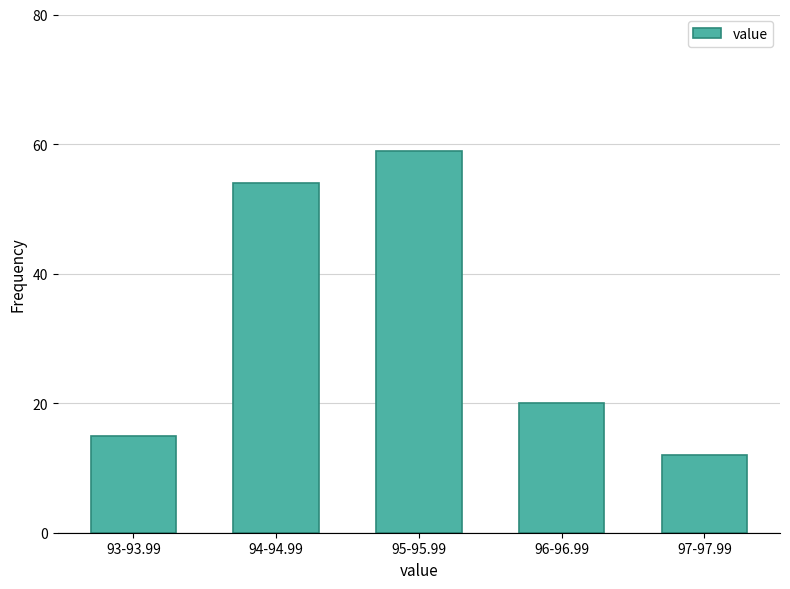

Reading left to right, transcribe all the data shown in this chart.

93-93.99=15	94-94.99=54	95-95.99=59	96-96.99=20	97-97.99=12